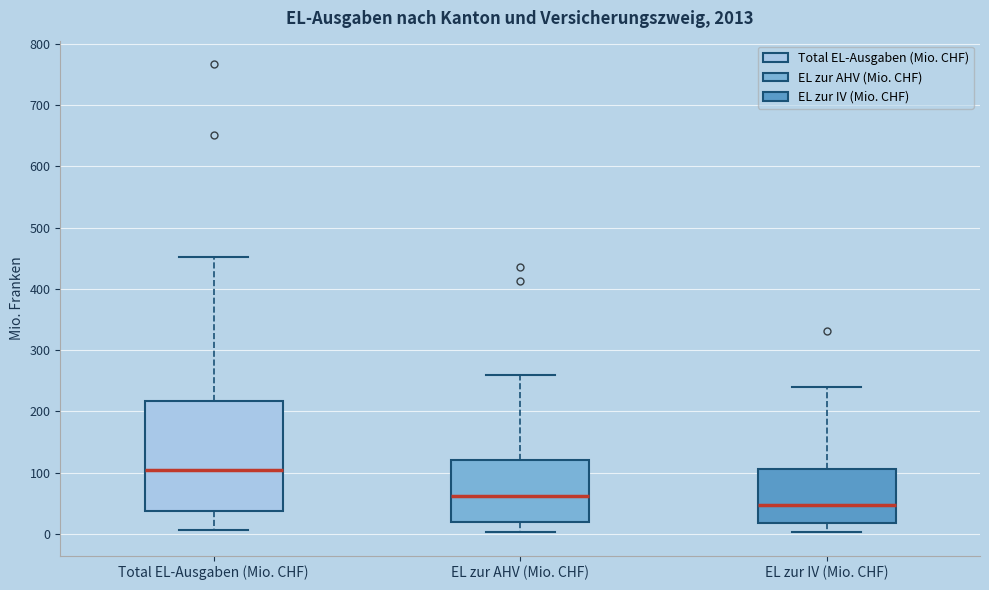

Reading left to right, transcribe this box plot: for each box, give where its median line is, the range the box spans, and where its two whiskers end, as read against the y-axis. The values are not printed on the chart, so give them approximately, as read against the axis.

Total EL-Ausgaben (Mio. CHF): median 100, box 40 to 220, whiskers 10 to 450
EL zur AHV (Mio. CHF): median 60, box 20 to 120, whiskers 0 to 260
EL zur IV (Mio. CHF): median 50, box 20 to 110, whiskers 0 to 240